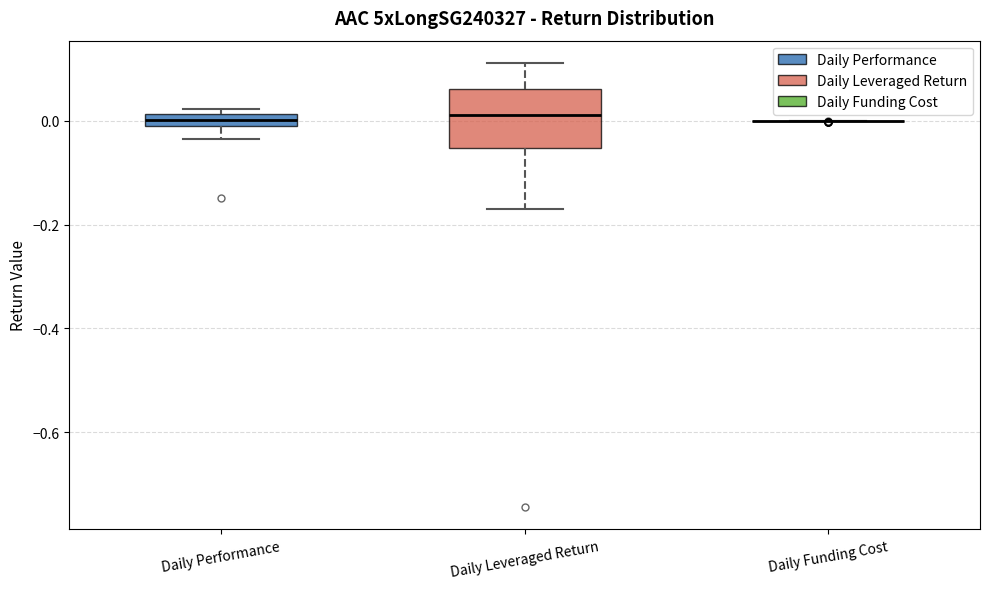

Which box is the tallest, from its lower edge to its upper edge?

Daily Leveraged Return